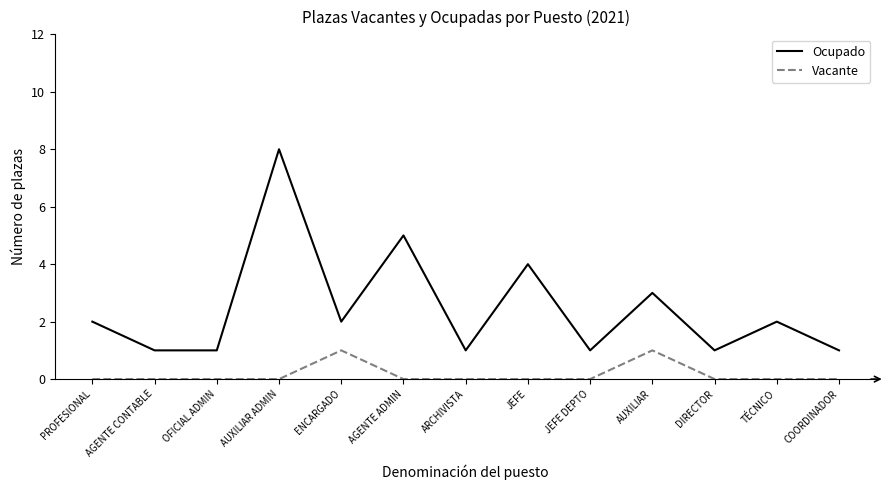

What is the difference between the maximum and minimum values in the Ocupado series?

7